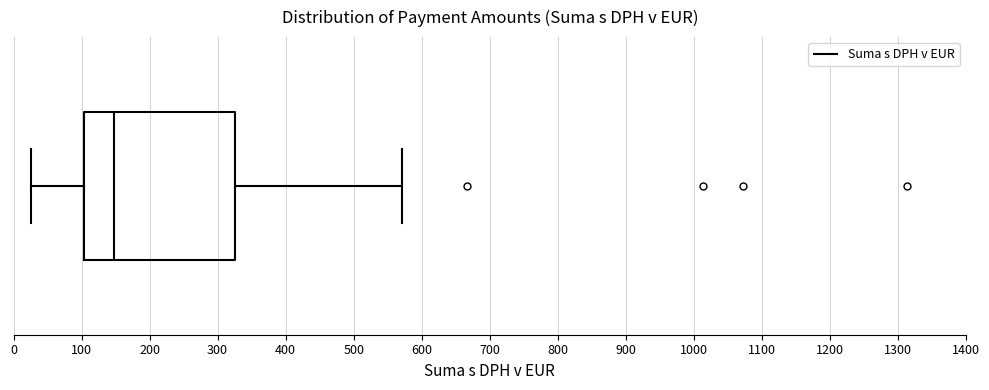

Where is the right edge of the box on the x-axis? The values are not printed on the chart, so give them approximately, as read against the axis.

330